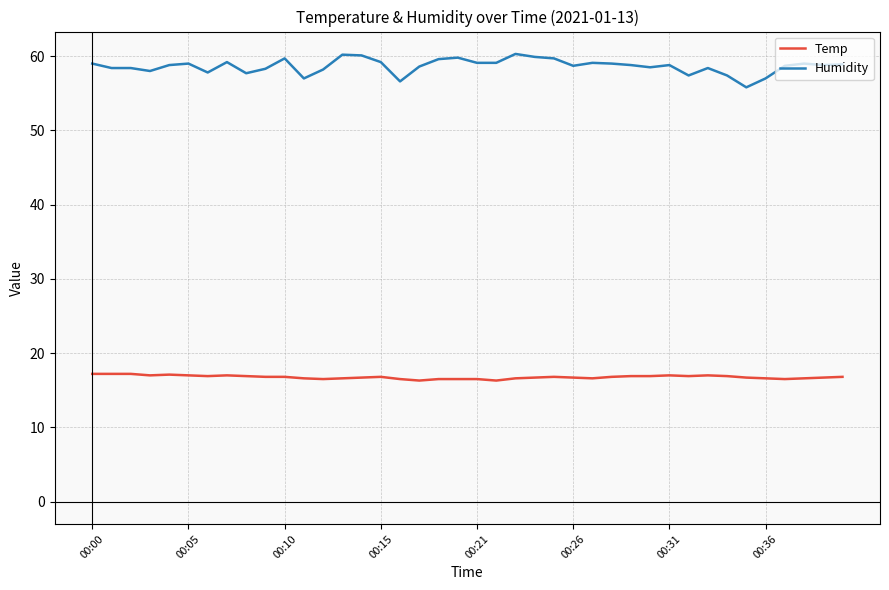

What is the difference between the maximum and minimum values in the Humidity series?

4.5